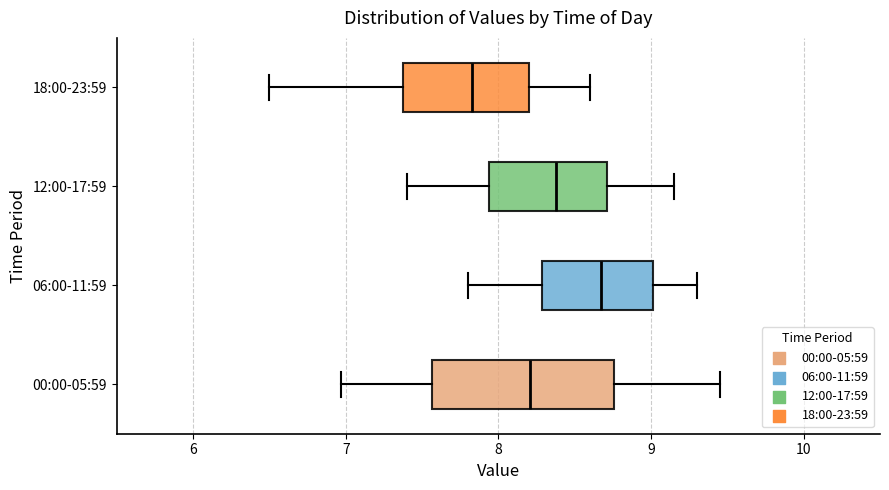

Reading bottom to top, transcribe this box plot: for each box, give where its median line is, the range the box spans, and where its two whiskers end, as read against the x-axis. The values are not printed on the chart, so give them approximately, as read against the axis.

00:00-05:59: median 8.2, box 7.6 to 8.8, whiskers 7.0 to 9.5
06:00-11:59: median 8.7, box 8.3 to 9.0, whiskers 7.8 to 9.3
12:00-17:59: median 8.4, box 7.9 to 8.7, whiskers 7.4 to 9.2
18:00-23:59: median 7.8, box 7.4 to 8.2, whiskers 6.5 to 8.6